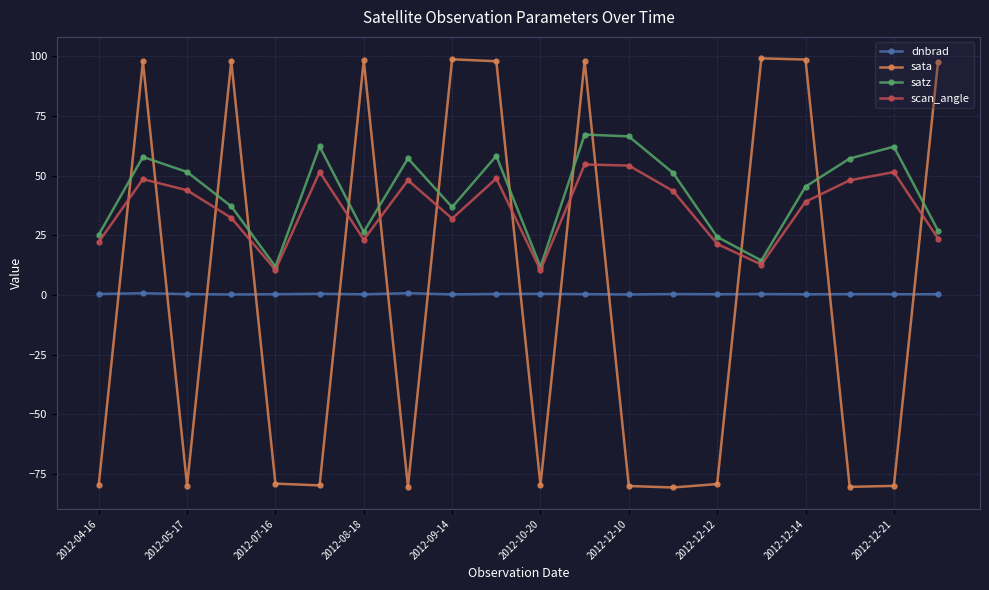

Which series has the widest spread of values?

sata